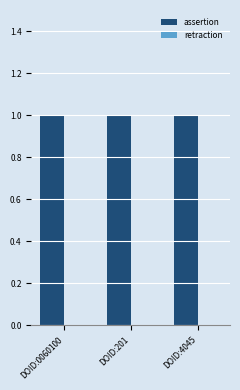

How many groups of bars are there?

3